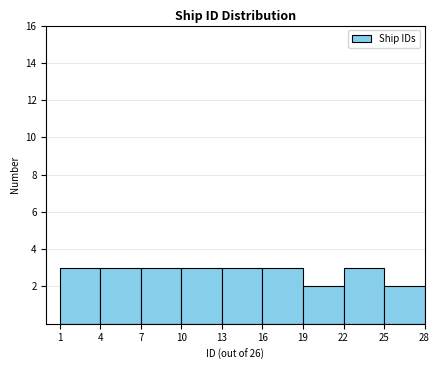

Reading left to right, transcribe this chart: for each bar, give the range it covers on the x-axis and its height. The values are not printed on the chart, so give them approximately, as read against the axis.

1 to 4: 3
4 to 7: 3
7 to 10: 3
10 to 13: 3
13 to 16: 3
16 to 19: 3
19 to 22: 2
22 to 25: 3
25 to 28: 2